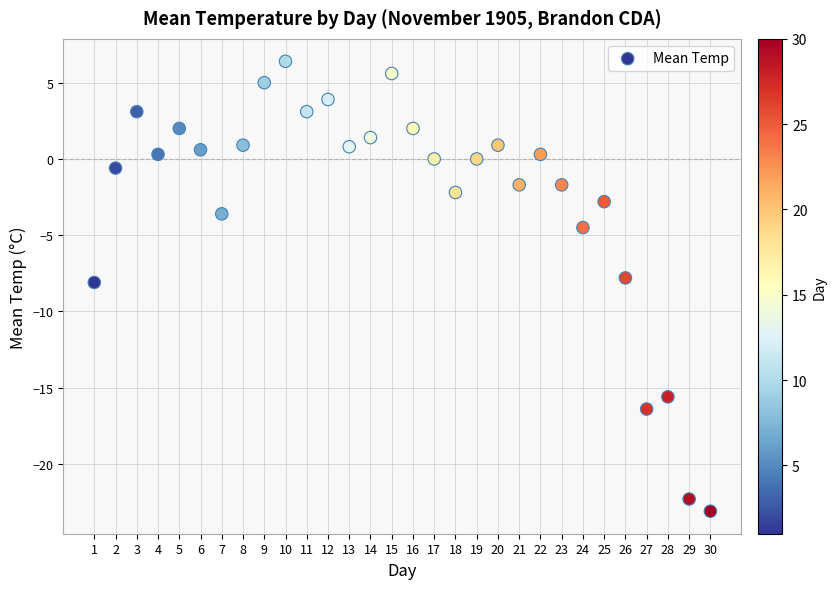

What is the range of Y values (max minus min)?

29.5